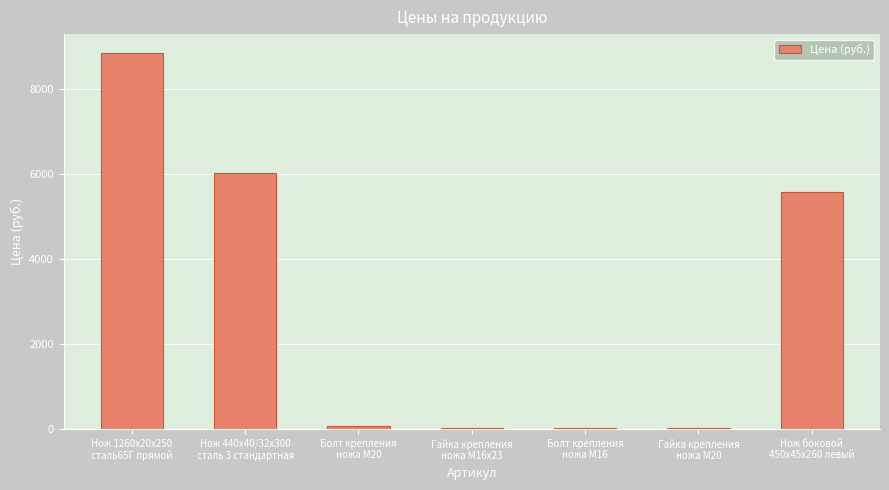

What is the greatest value displayed?

8855